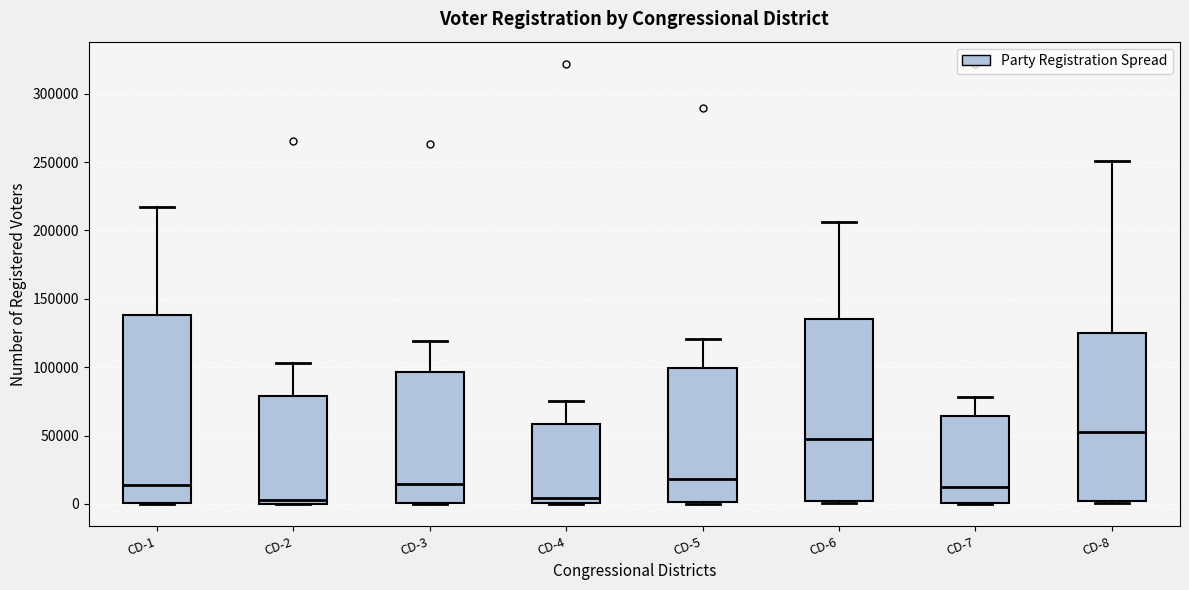

Where is the lower edge of the box for CD-6 on the y-axis? The values are not printed on the chart, so give them approximately, as read against the axis.

0